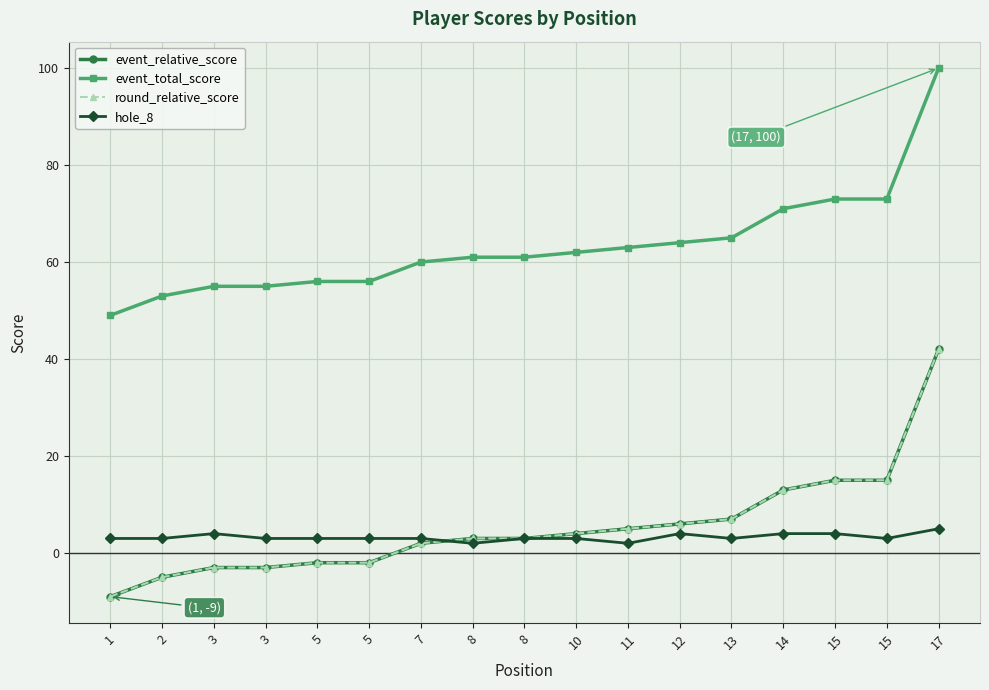

Is this an area chart (filled region under the line)?

No